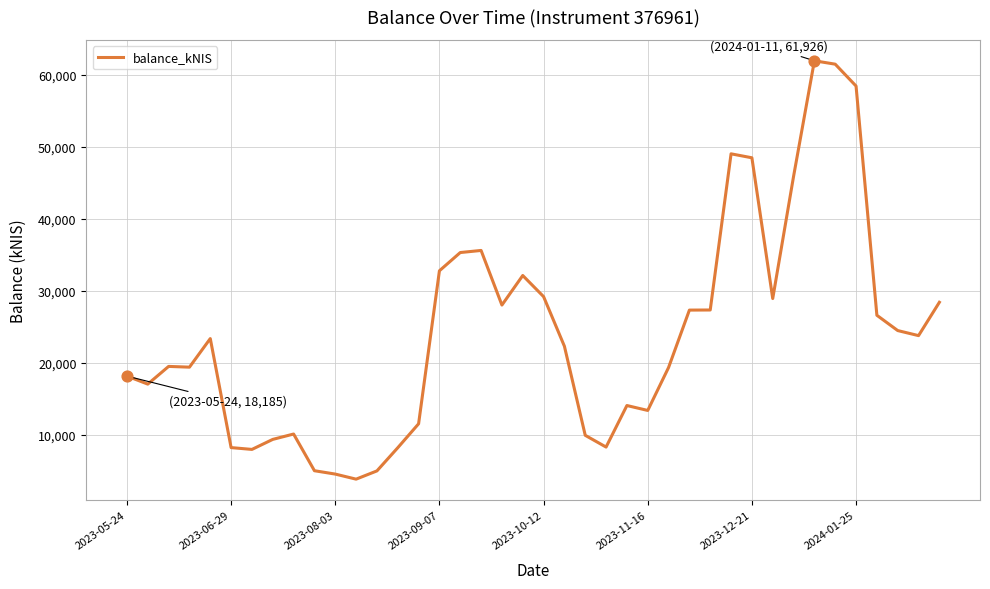

What is the minimum value shown in the chart?

3888.9